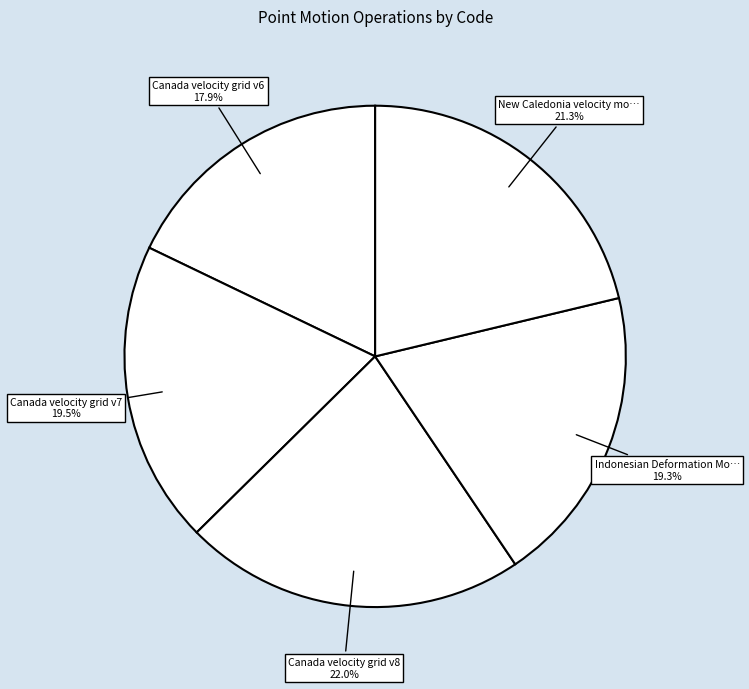

To the nearest percent, what is the difference between the largest and smallest slice percentages?

4%